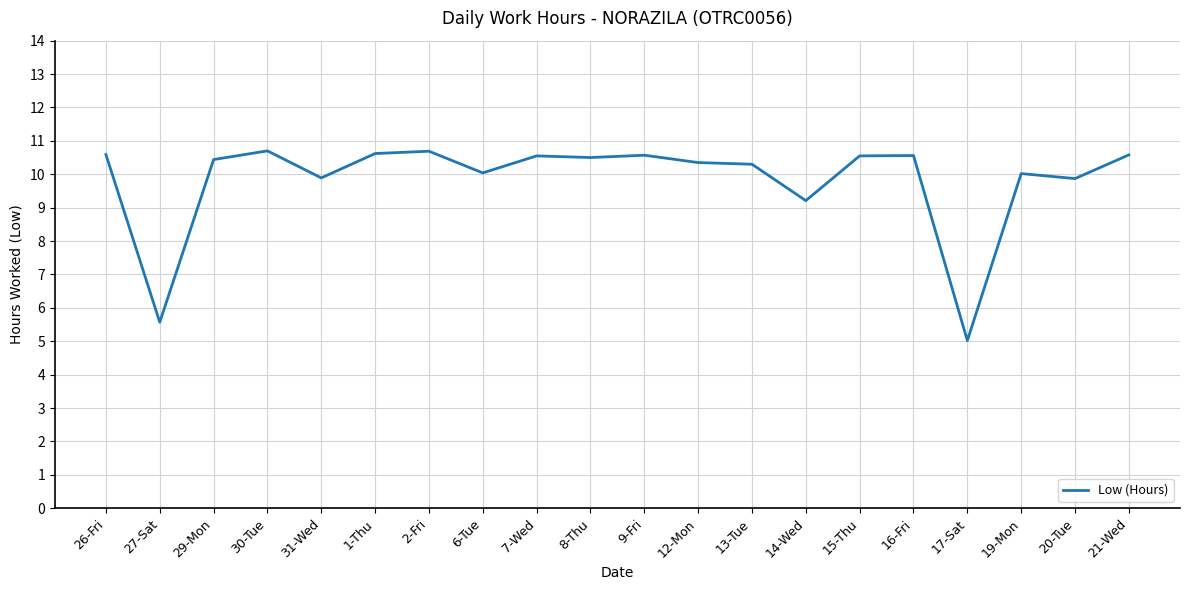

Which label corresponds to the smallest value in the chart?

17-Sat